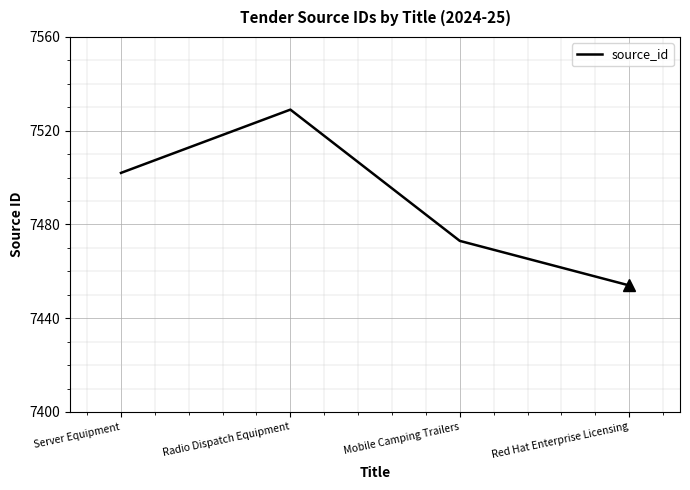

What is the sum of all values?

29958